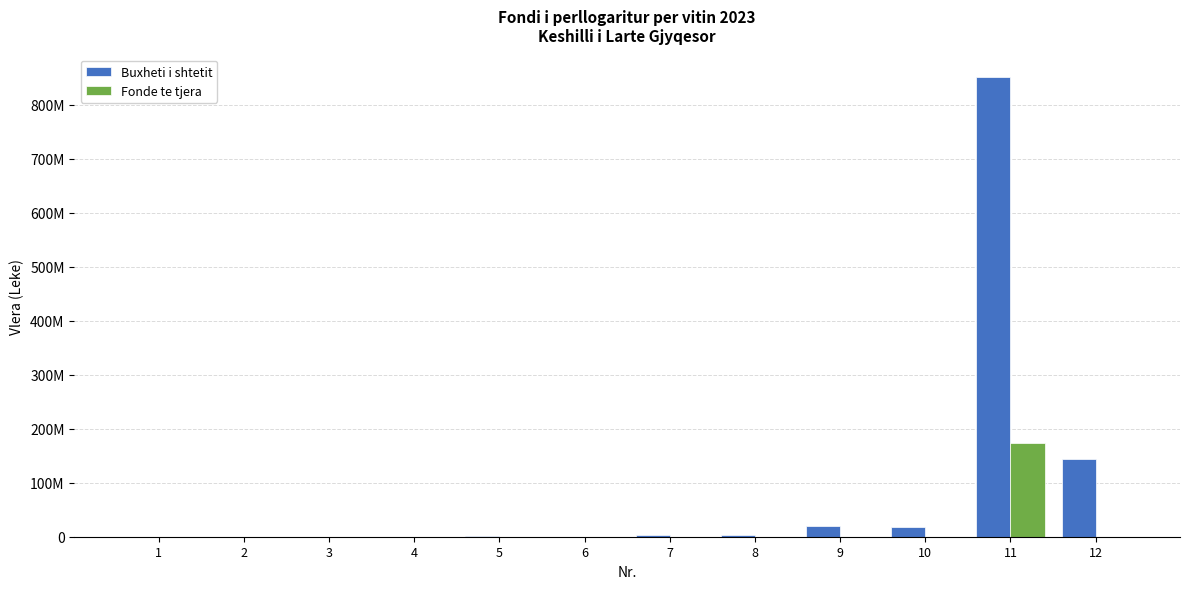

What are all the series names shown in the legend?

Buxheti i shtetit, Fonde te tjera